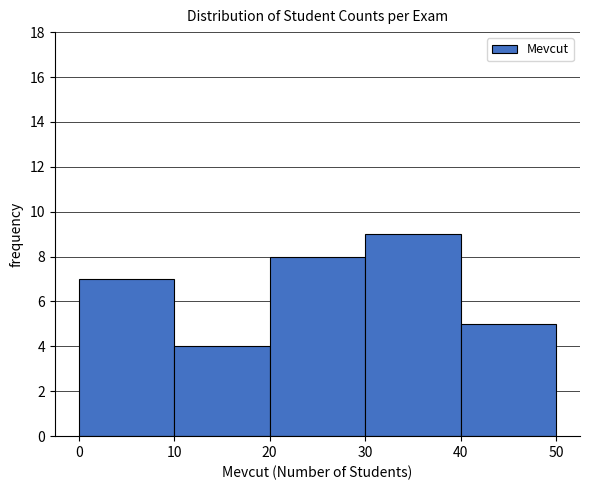

Over which range of the x-axis is the bar tallest?

30 to 40